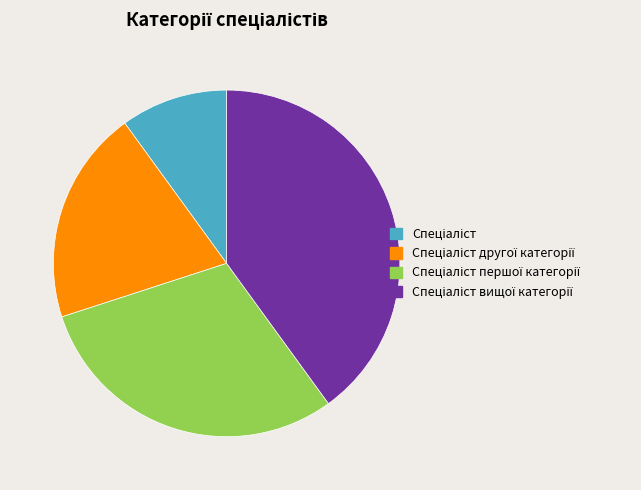

Is there a majority slice in this chart?

No